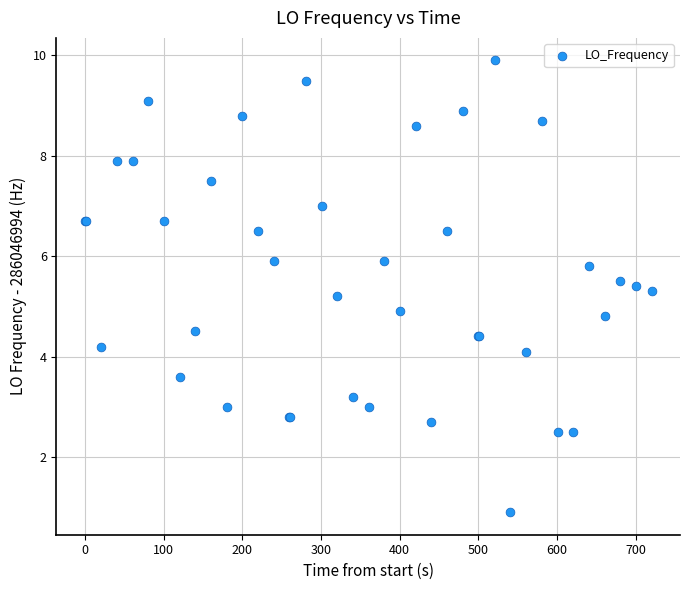

What Y value in the scatter plot is closest to 5?

4.9